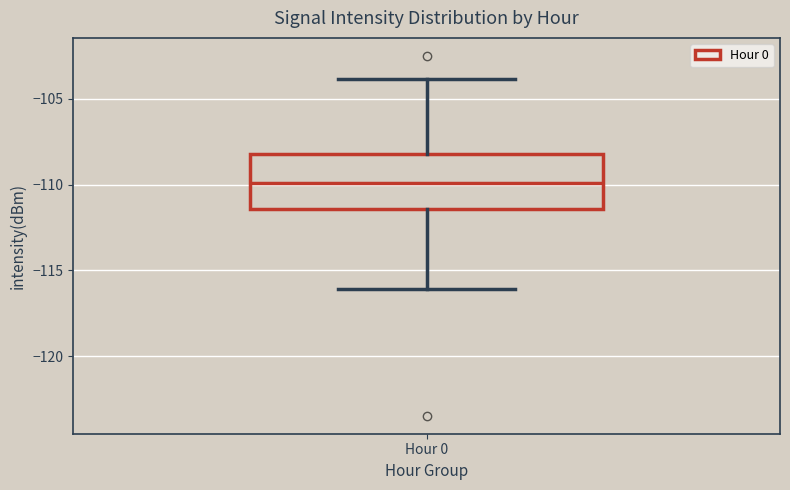

Read this box plot against the y-axis: the position of the median line, the range covered by the box, and the ends of both whiskers. The values are not printed on the chart, so give them approximately, as read against the axis.

median -110.0, box -111.5 to -108.0, whiskers -116.0 to -104.0